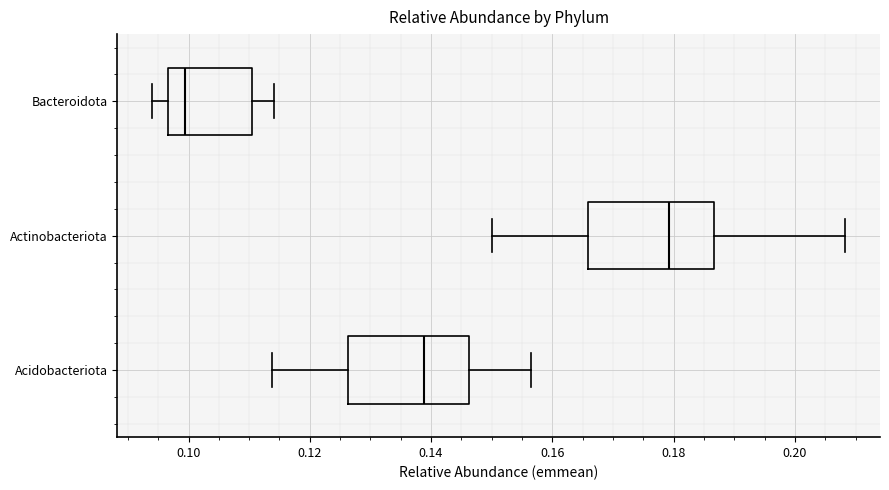

Where is the right edge of the box for Acidobacteriota on the x-axis? The values are not printed on the chart, so give them approximately, as read against the axis.

0.146